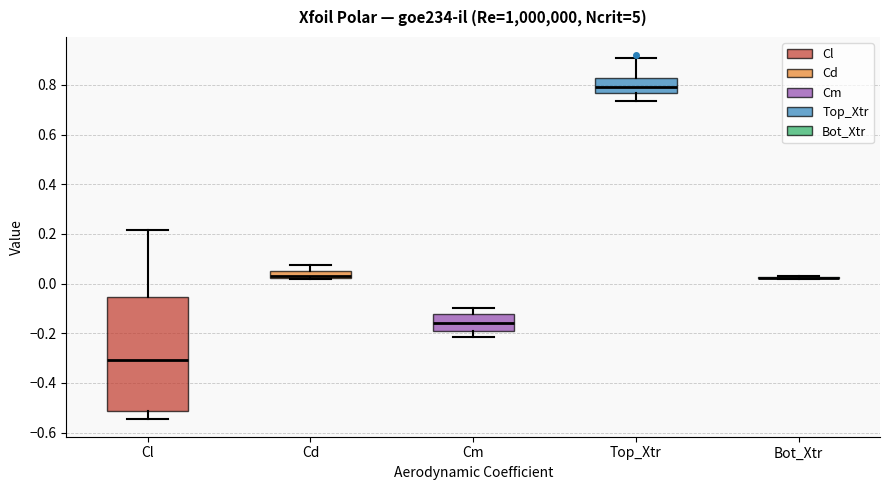

Comparing the boxes themselves (not the whiskers), which one is the tallest?

Cl